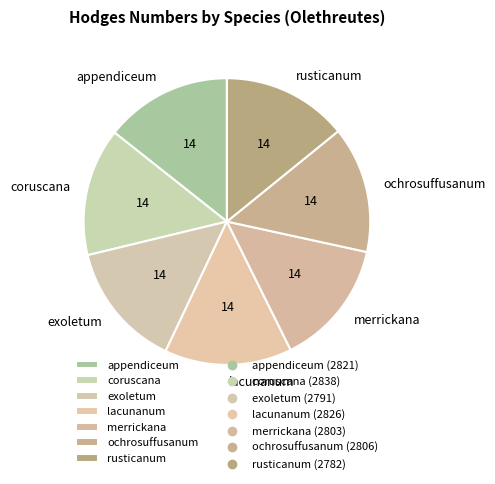

What is the ratio of the value at merrickana to the value at lacunanum?

1.0